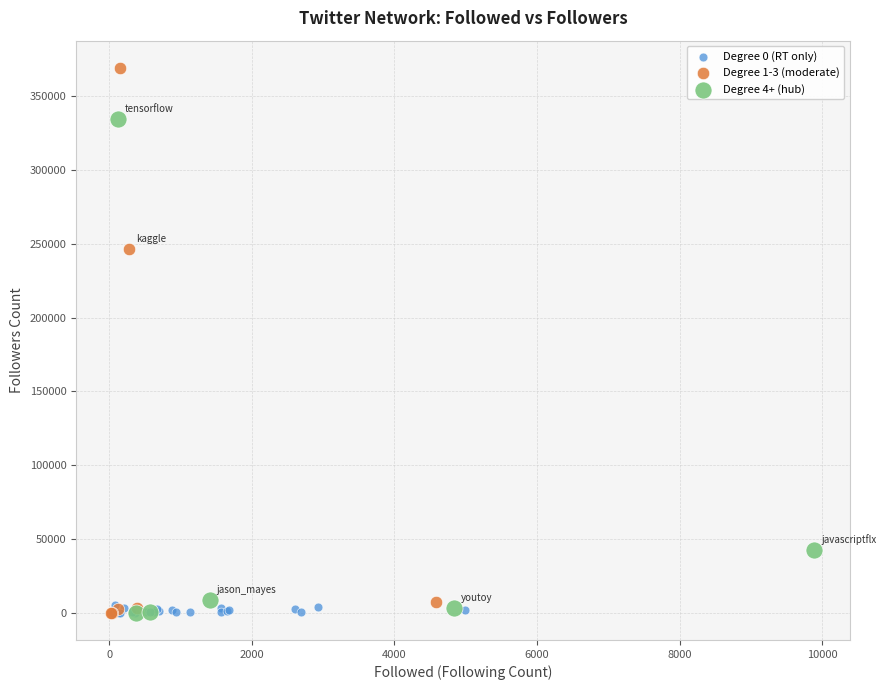

Which series has the largest Y range (max minus min)?

Degree 1-3 (moderate)